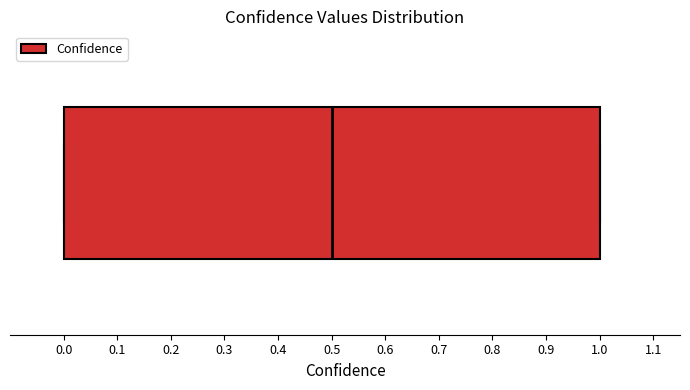

Read this box plot against the x-axis: the position of the median line, the range covered by the box, and the ends of both whiskers. The values are not printed on the chart, so give them approximately, as read against the axis.

median 0.5, box 0.0 to 1.0, whiskers 0.0 to 1.0